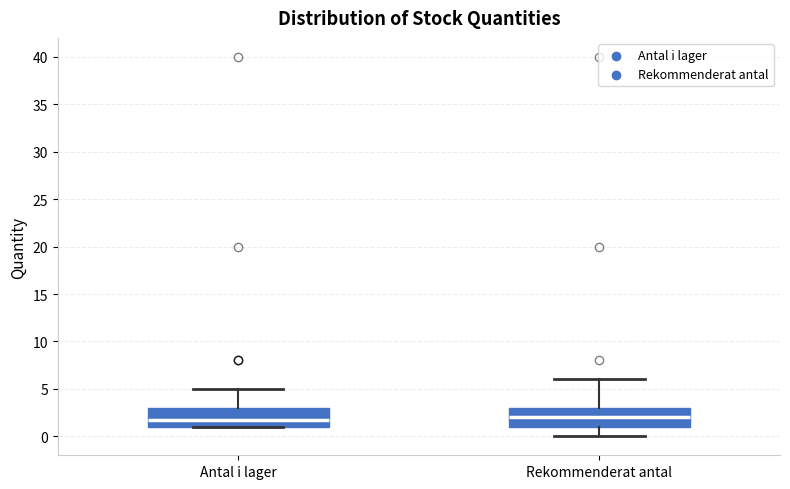

Reading left to right, read every box against the y-axis: the position of its median line, the range the box covers, and the ends of its whiskers. The values are not printed on the chart, so give them approximately, as read against the axis.

Antal i lager: median 2, box 1 to 3, whiskers 1 to 5
Rekommenderat antal: median 2, box 1 to 3, whiskers 0 to 6